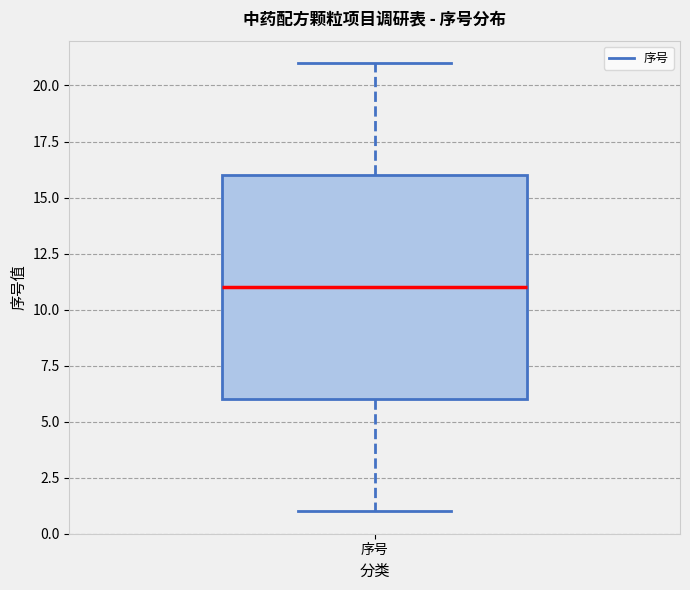

Read this box plot against the y-axis: the position of the median line, the range covered by the box, and the ends of both whiskers. The values are not printed on the chart, so give them approximately, as read against the axis.

median 11, box 6 to 16, whiskers 1 to 21